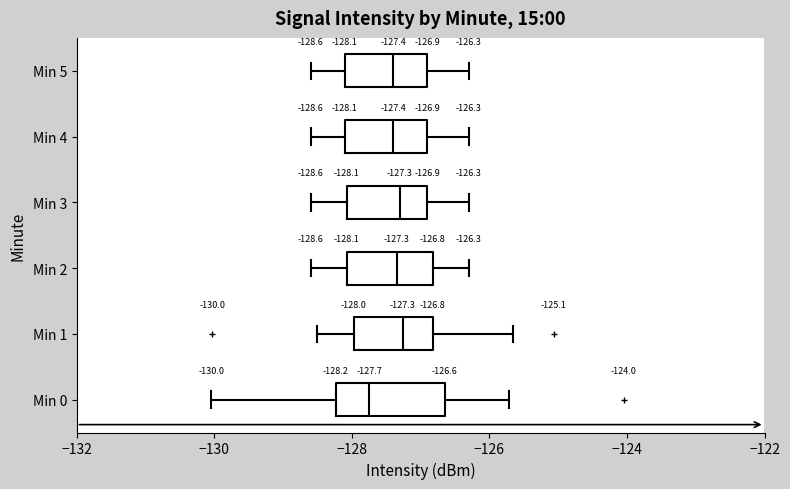

Which box is the widest, from its left edge to its right edge?

Min 0